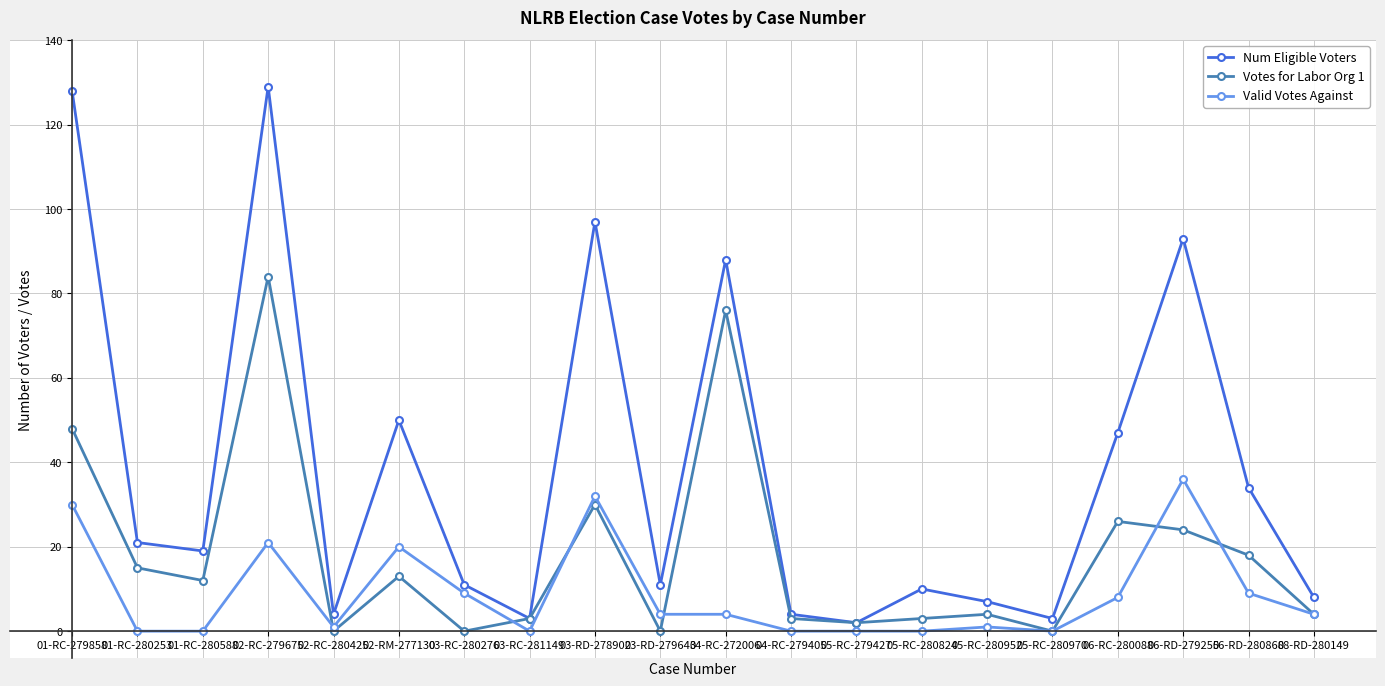

Count the number of data series in this chart.

3